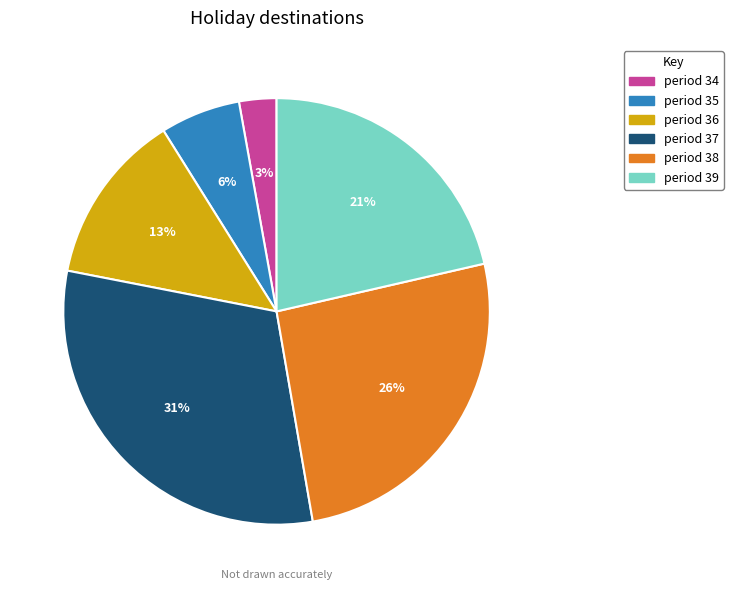

Does period 39 account for over 50% of the chart?

No